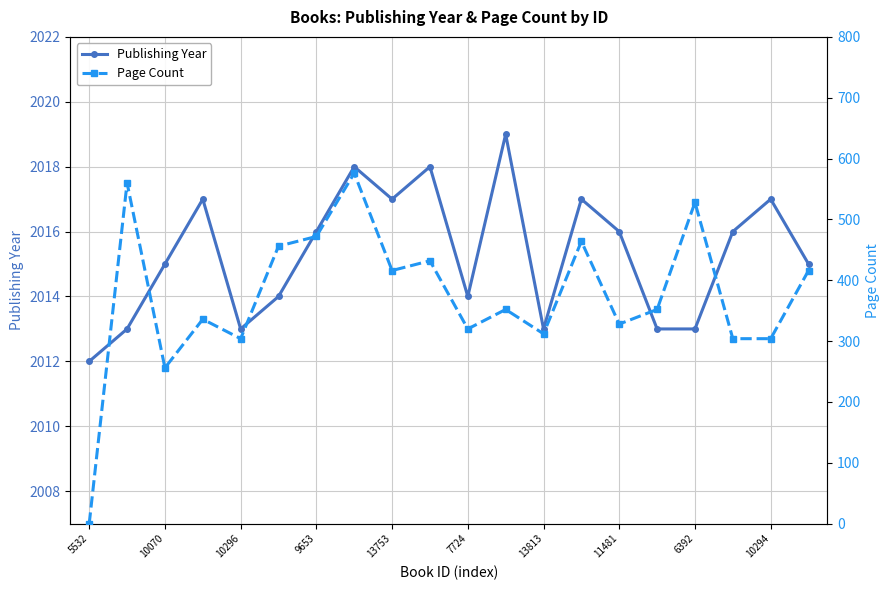

How many lines are shown in the chart?

2